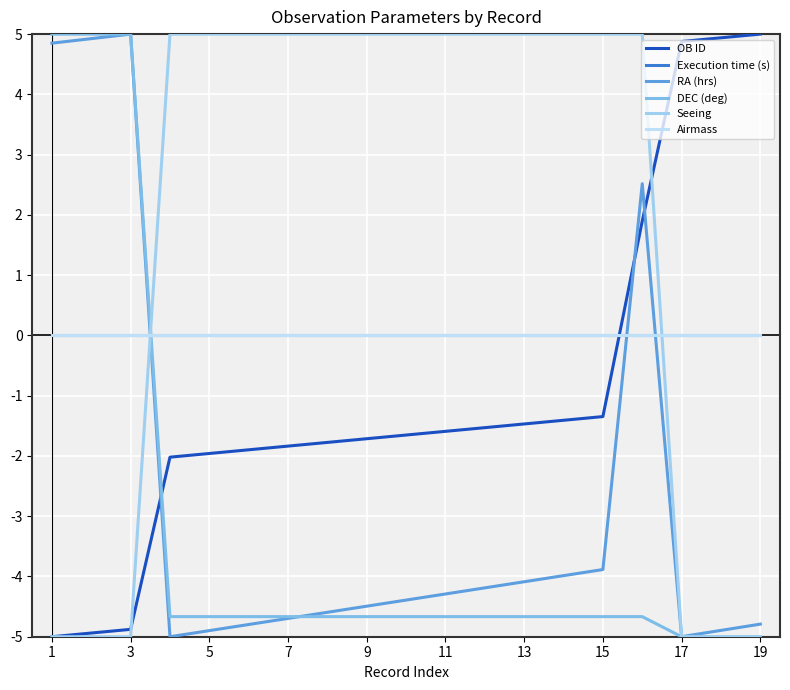

Which series ends up on top after the final intersection of OB ID and Execution time (s)?

OB ID